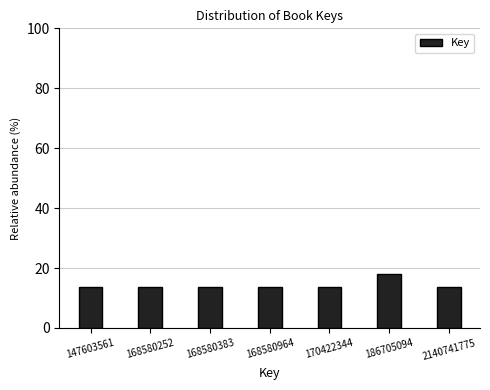

Reading right to left, extract all data points from this chart.

13.6	18.2	13.6	13.6	13.6	13.6	13.6